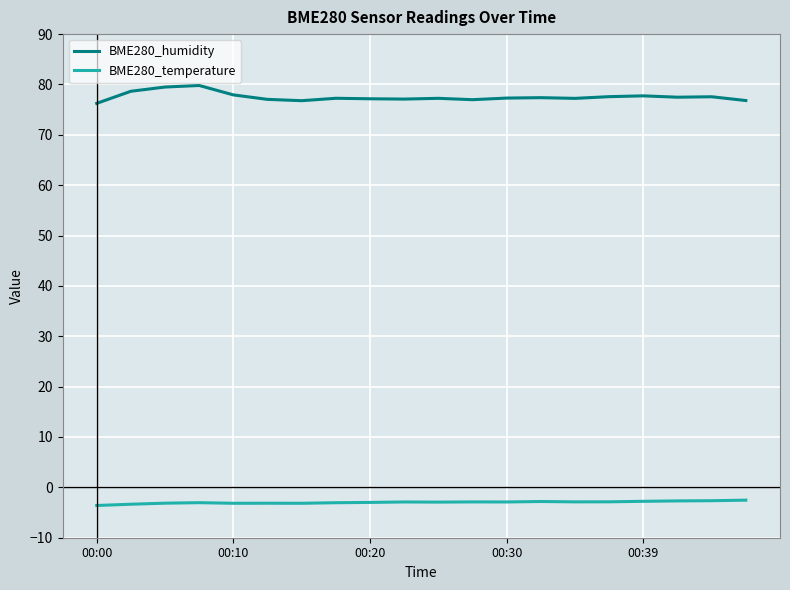

How many categories are shown in the chart?

20